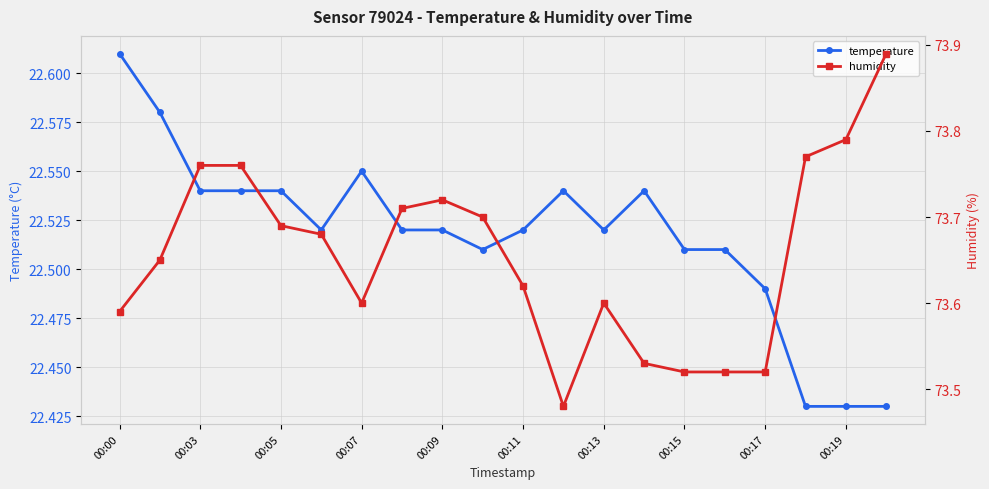

Where is temperature nearest to the value 22?

17